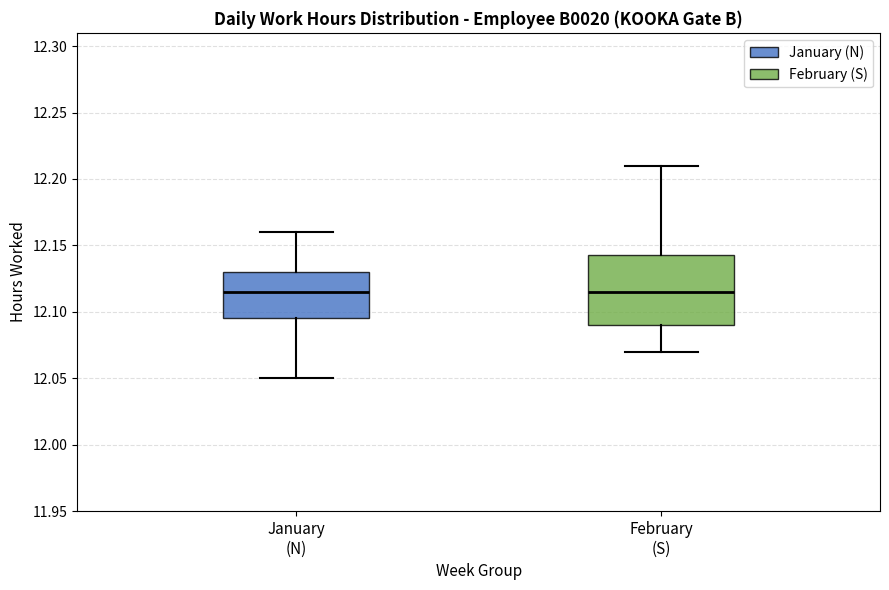

Comparing the boxes themselves (not the whiskers), which one is the tallest?

February (S)